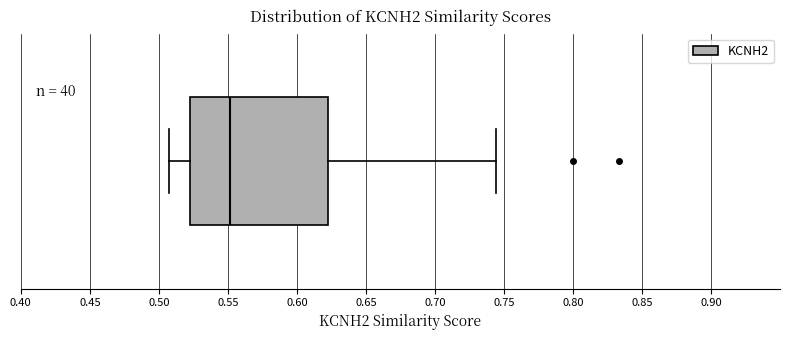

Where is the right edge of the box on the x-axis? The values are not printed on the chart, so give them approximately, as read against the axis.

0.625